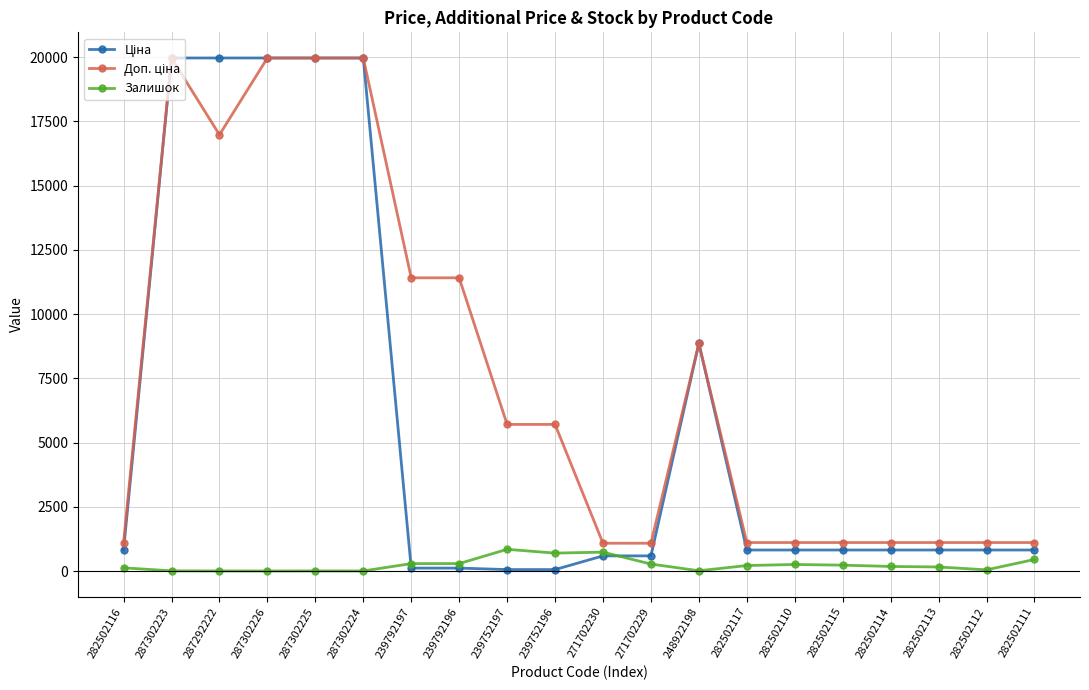

What is the greatest value displayed?

19964.2